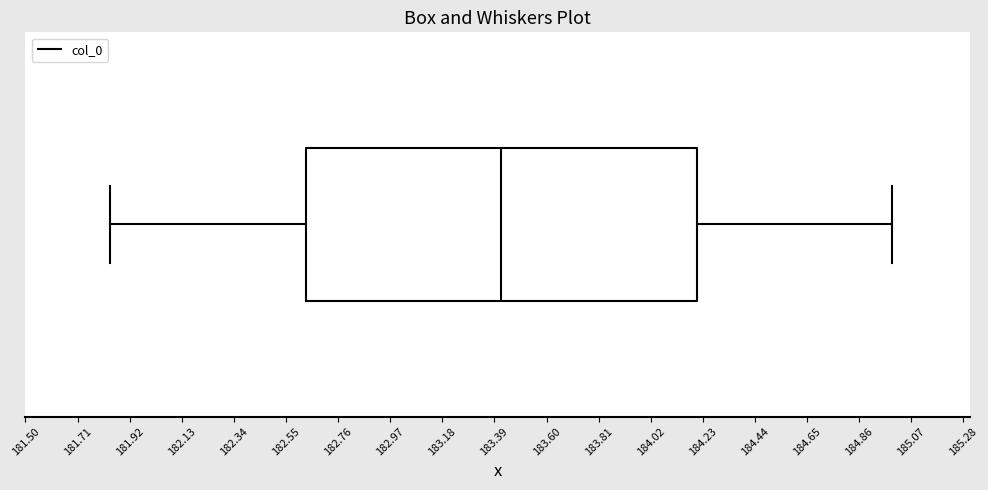

Transcribe this box plot: give where the median line is, the range the box spans, and where the two whiskers end, as read against the x-axis. The values are not printed on the chart, so give them approximately, as read against the axis.

median 183.40, box 182.65 to 184.20, whiskers 181.85 to 185.00